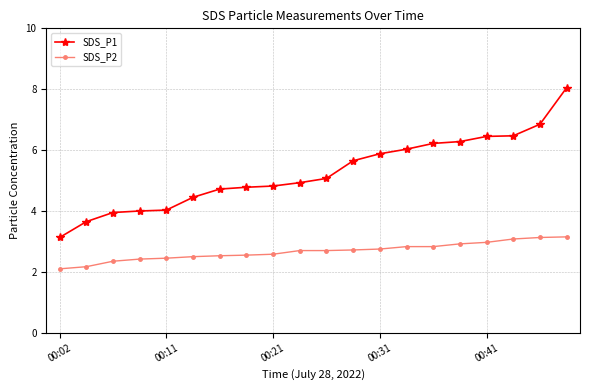

How many data points in SDS_P1 are above 5?

10